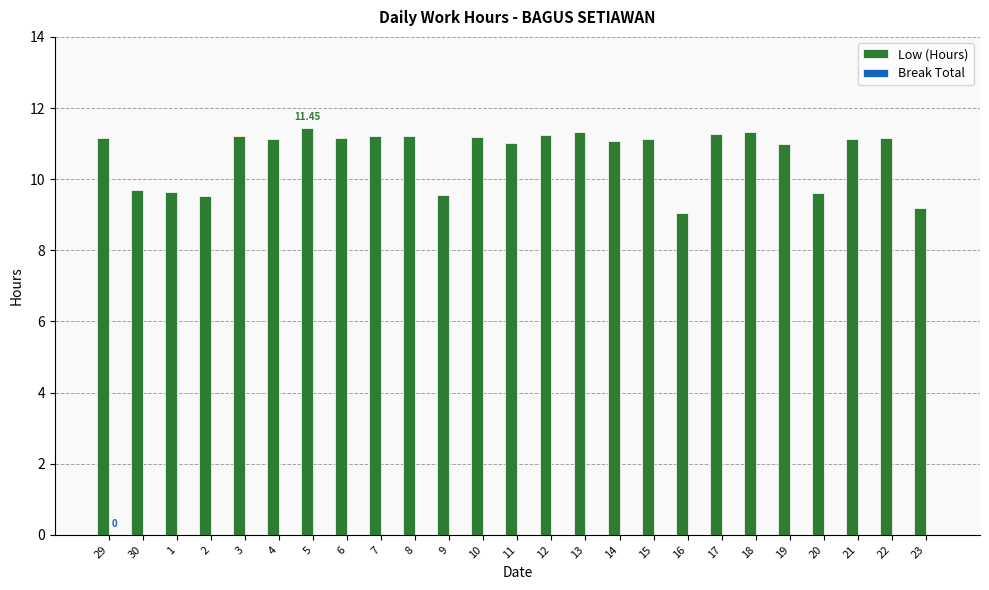

Approximately how many times larger is the value at 22 compared to 23?

1.2